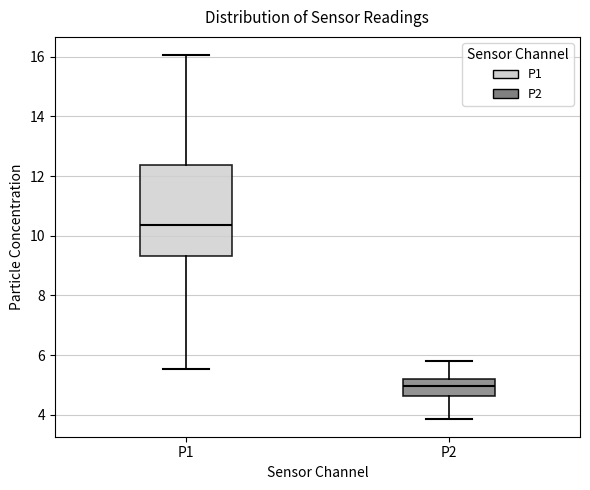

Which box has the highest median line?

P1